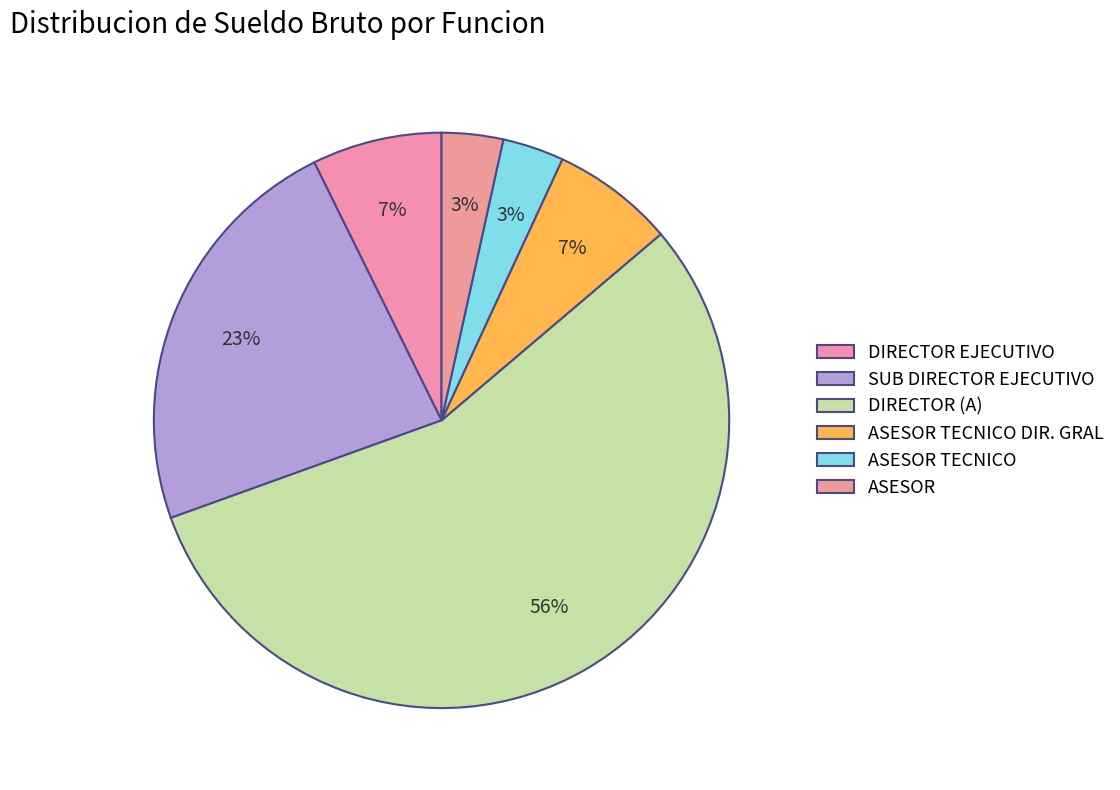

What is the largest slice in the pie chart?

DIRECTOR (A)